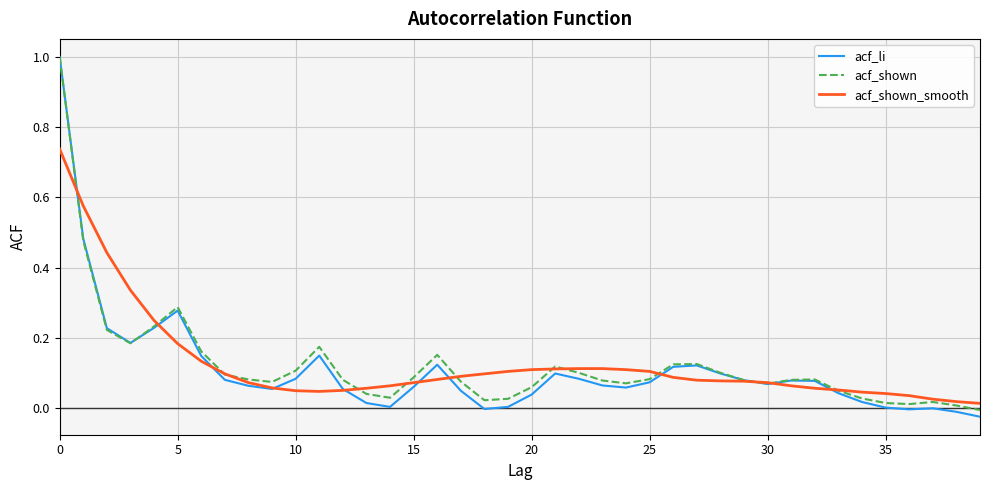

What is the maximum value for acf_li?

1.0